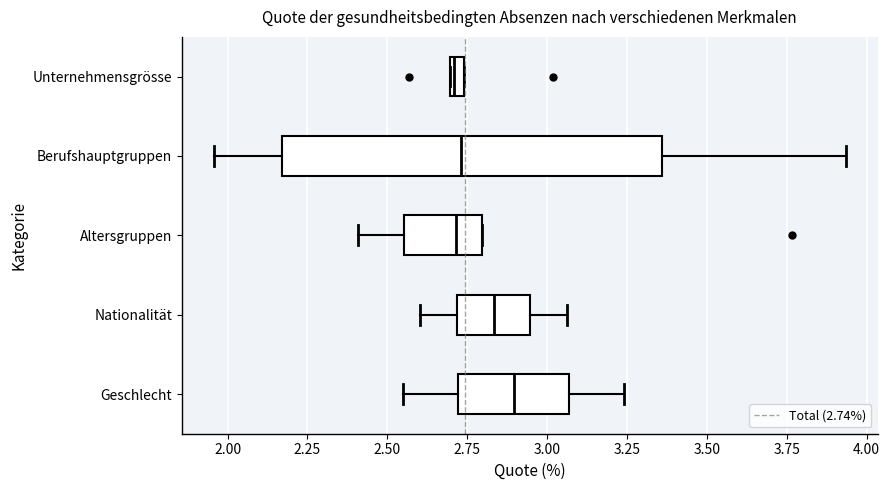

Where is the left edge of the box for Nationalität on the x-axis? The values are not printed on the chart, so give them approximately, as read against the axis.

2.70